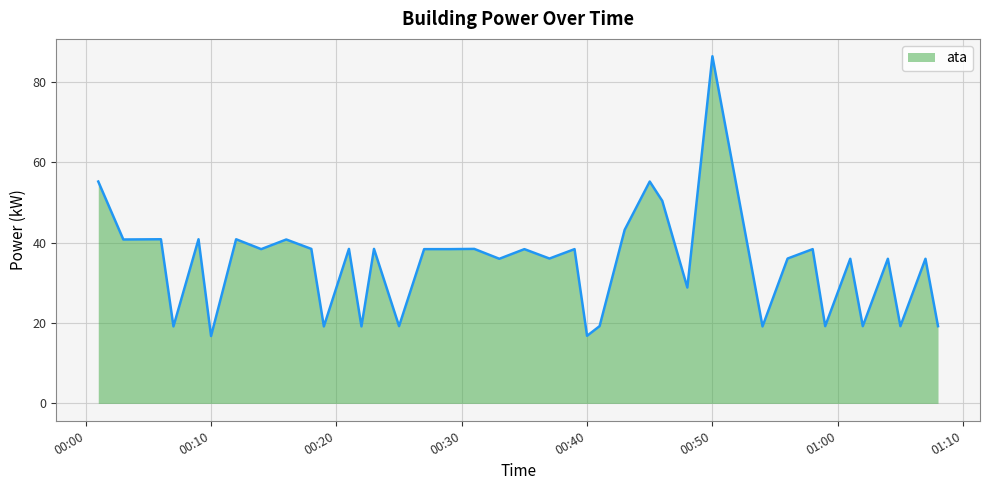

What is the difference between the maximum and minimum values?

69.6